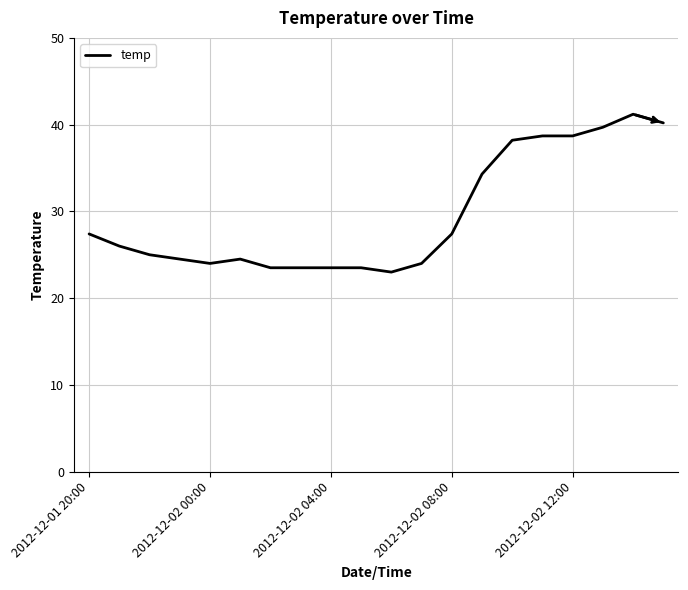

What is the average value?

29.5